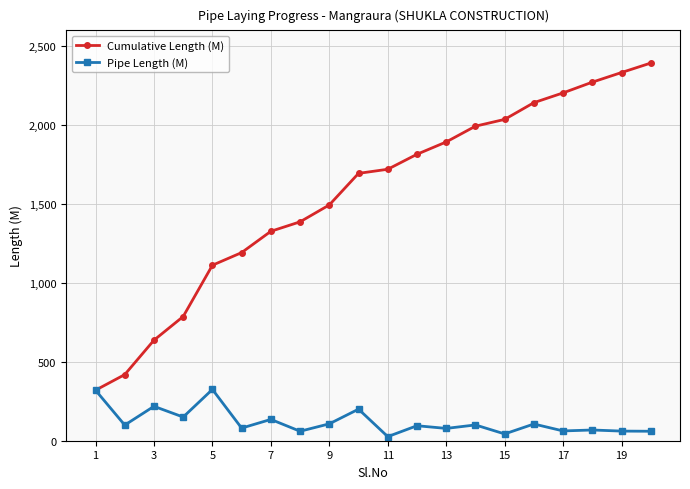

What is the minimum value shown in the chart?

26